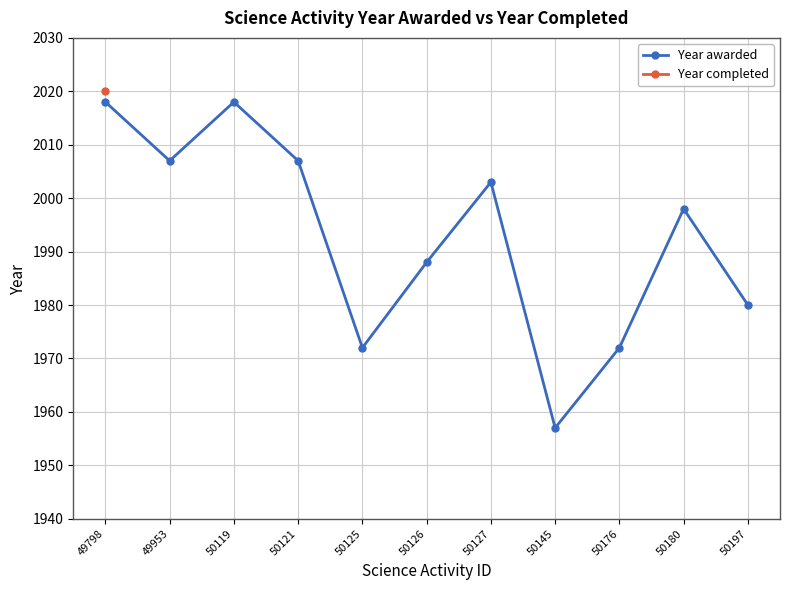

Which series changed the most between 49953 and 50176?

Year awarded